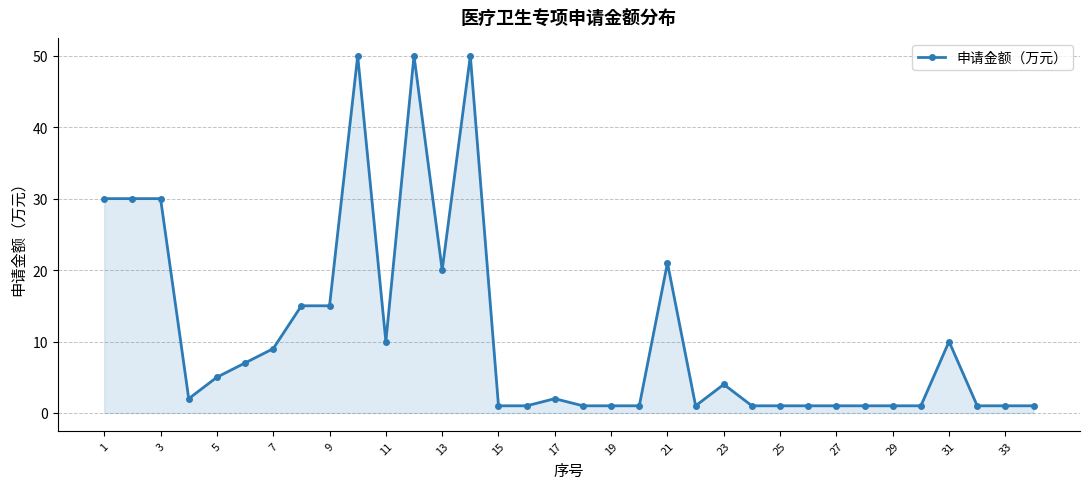

True or false: there are more than 0 points higher than both neighbors.

True